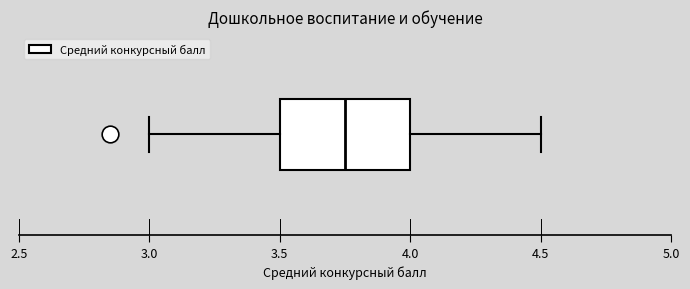

Where does the median line of the box sit on the x-axis? The values are not printed on the chart, so give them approximately, as read against the axis.

3.75